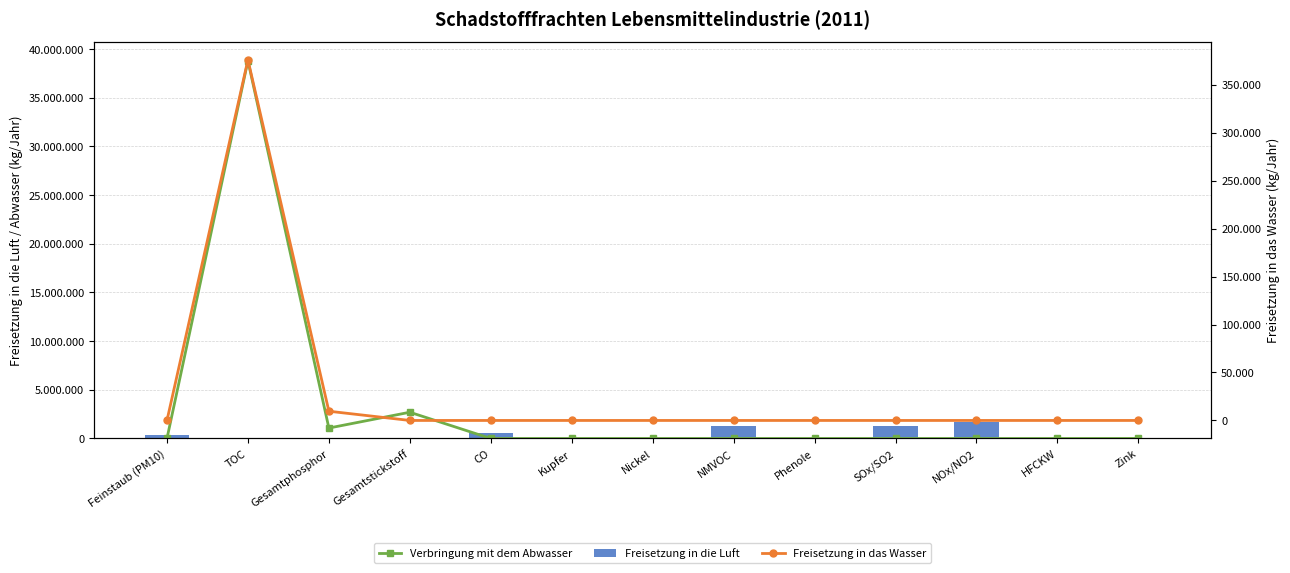

At which label is Freisetzung in das Wasser closest to 187950?

Gesamtphosphor